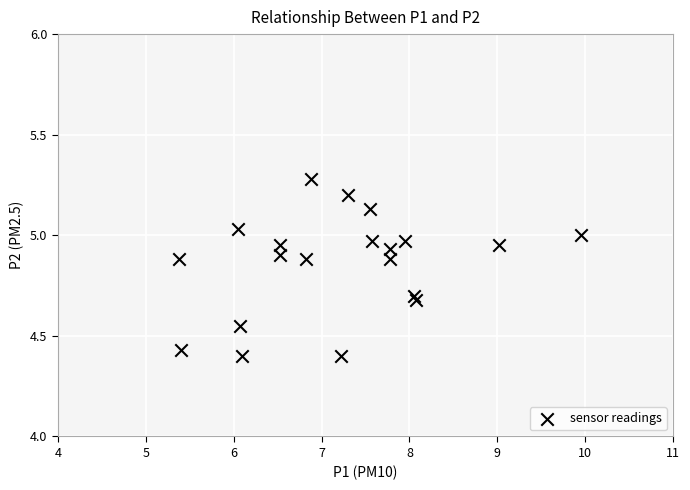

What is the range of Y values (max minus min)?

0.9